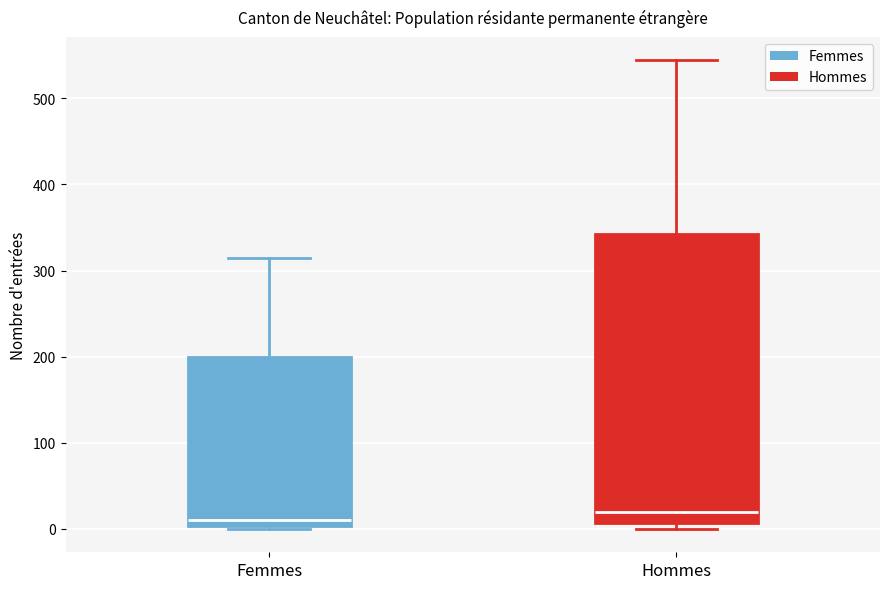

Which box is the tallest, from its lower edge to its upper edge?

Hommes